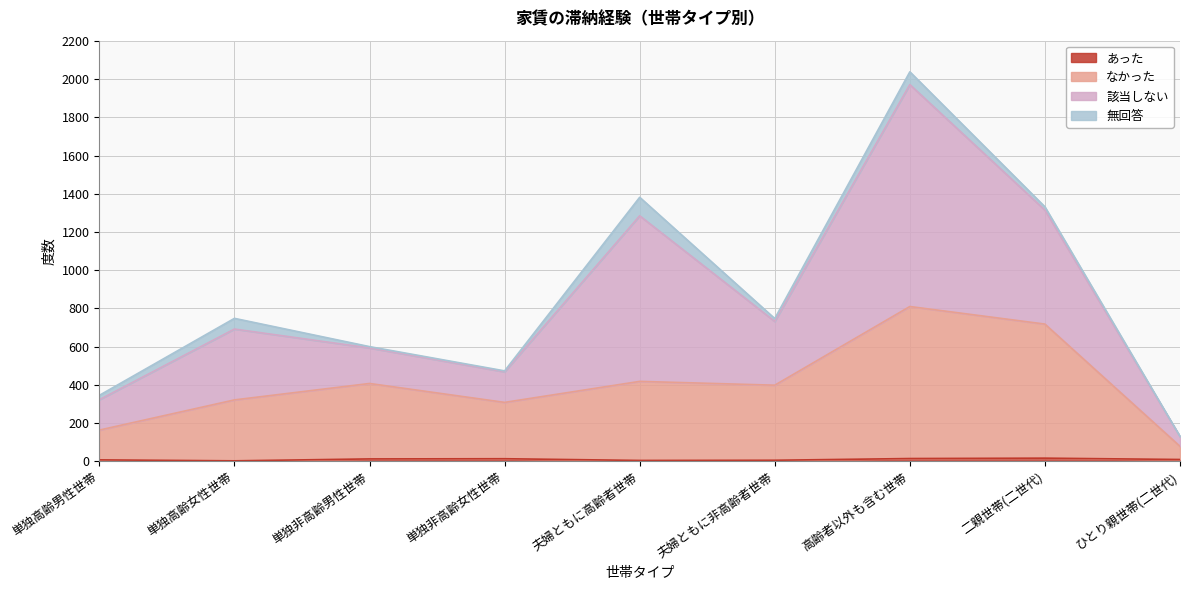

At which category is the sum across all series the highest?

高齢者以外も含む世帯